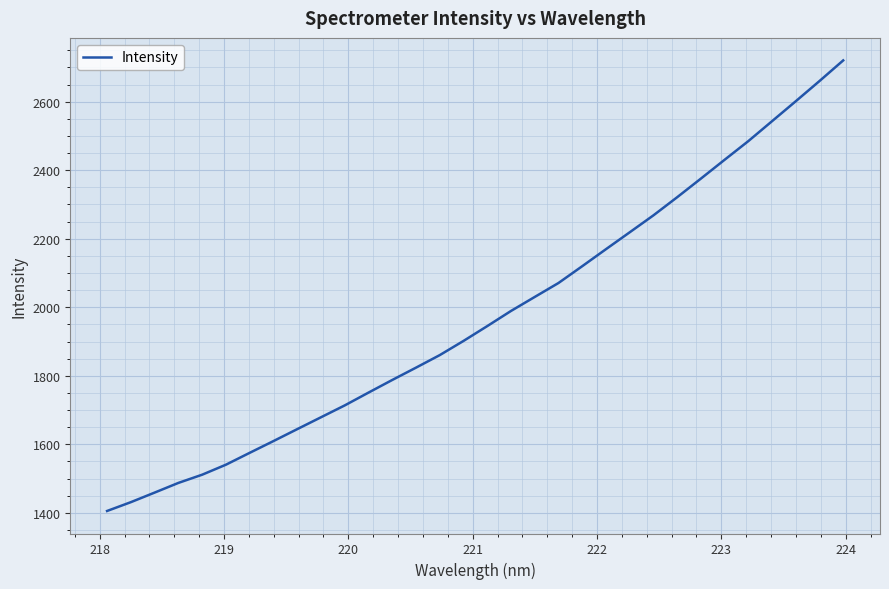

What is the difference between the maximum and minimum values?

1315.5